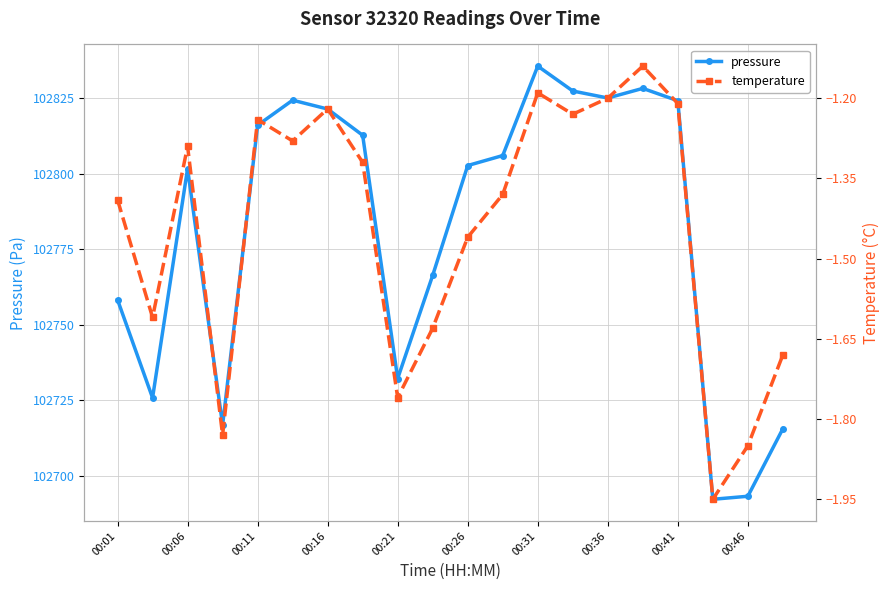

What is the value of the temperature point at the 19th from the left?

-1.9